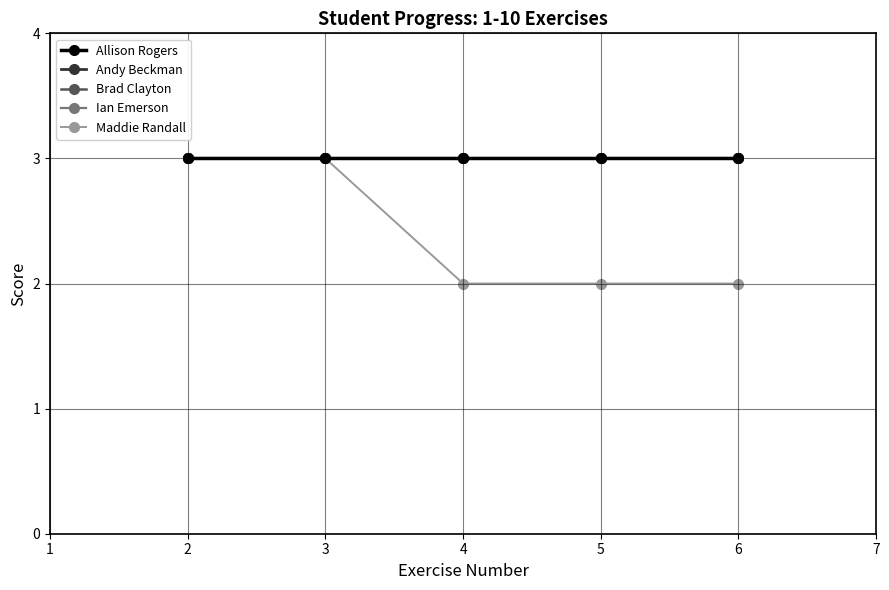

Is it true that Maddie Randall equals 2 at 5?

True